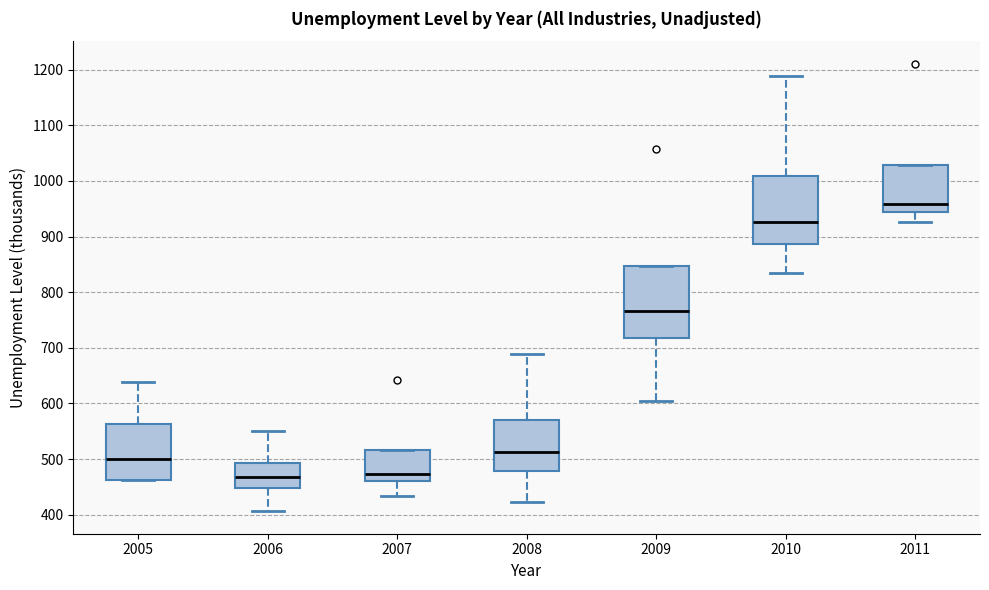

Reading left to right, transcribe this box plot: for each box, give where its median line is, the range the box spans, and where its two whiskers end, as read against the y-axis. The values are not printed on the chart, so give them approximately, as read against the axis.

2005: median 500, box 460 to 560, whiskers 460 to 640
2006: median 470, box 450 to 490, whiskers 410 to 550
2007: median 470, box 460 to 520, whiskers 430 to 520
2008: median 510, box 480 to 570, whiskers 420 to 690
2009: median 770, box 720 to 850, whiskers 600 to 850
2010: median 930, box 890 to 1010, whiskers 840 to 1190
2011: median 960, box 940 to 1030, whiskers 930 to 1030